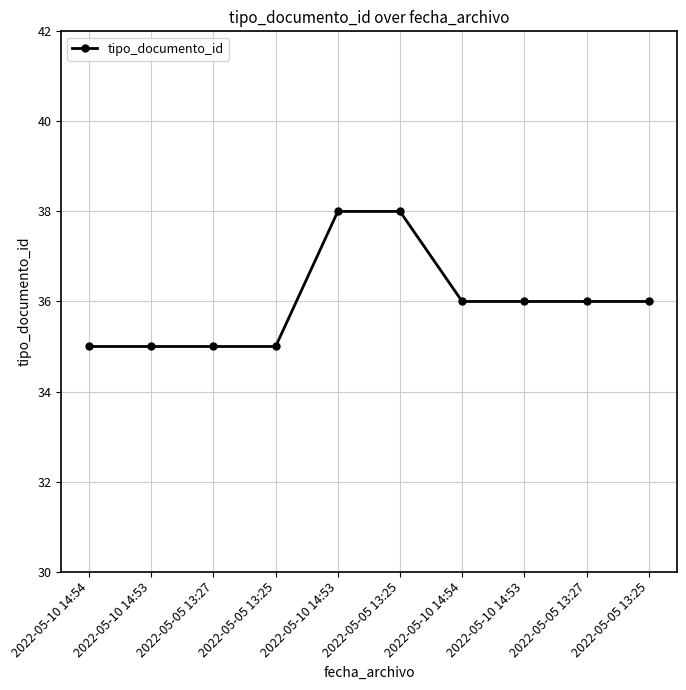

What is the sum of the values at 2022-05-05 13:27 and 2022-05-10 14:53?

72